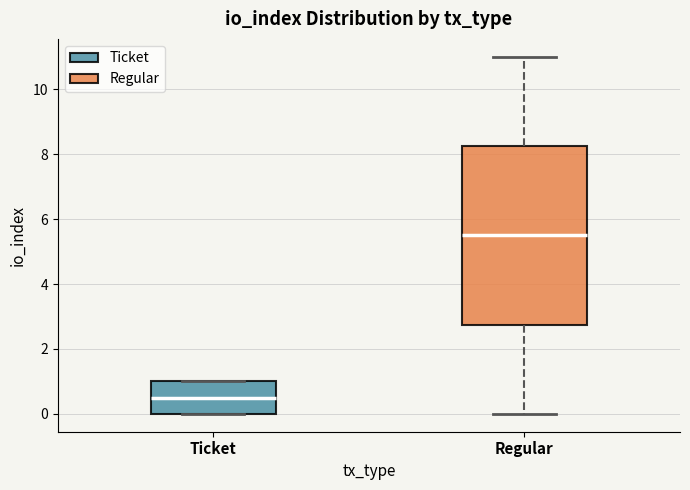

Which box is the tallest, from its lower edge to its upper edge?

Regular